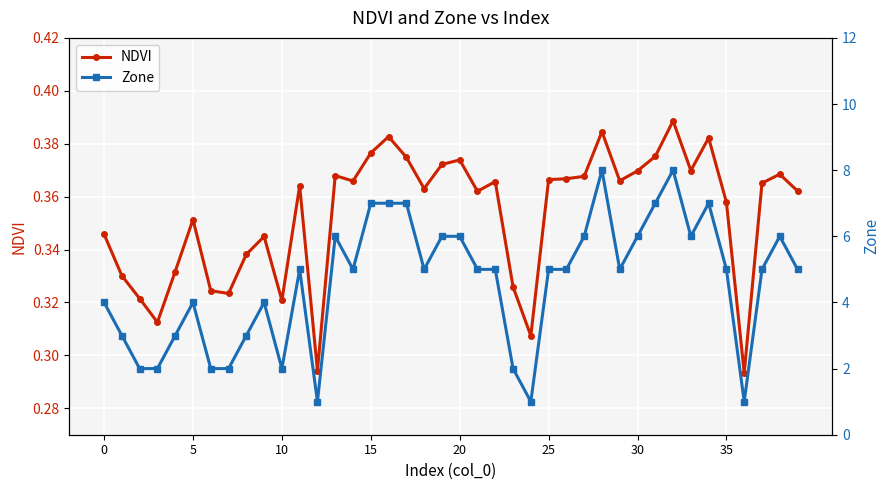

What is the difference between the maximum and minimum values in the Zone series?

7.0